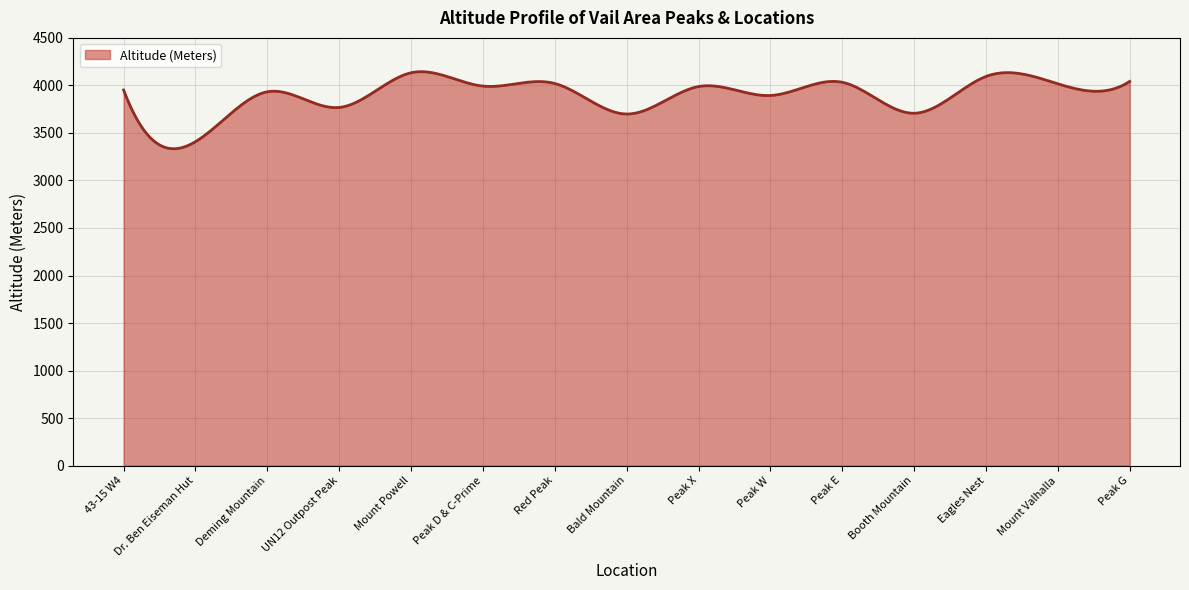

What is the difference between the maximum and minimum values?

810.9